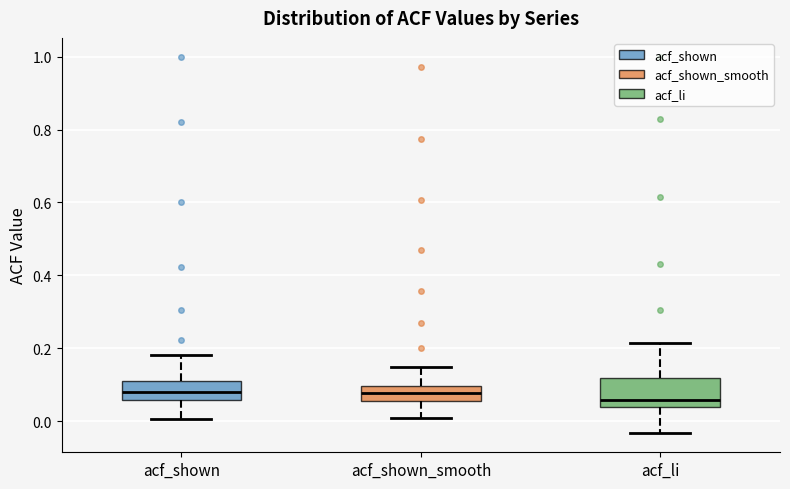

Which box is the tallest, from its lower edge to its upper edge?

acf_li